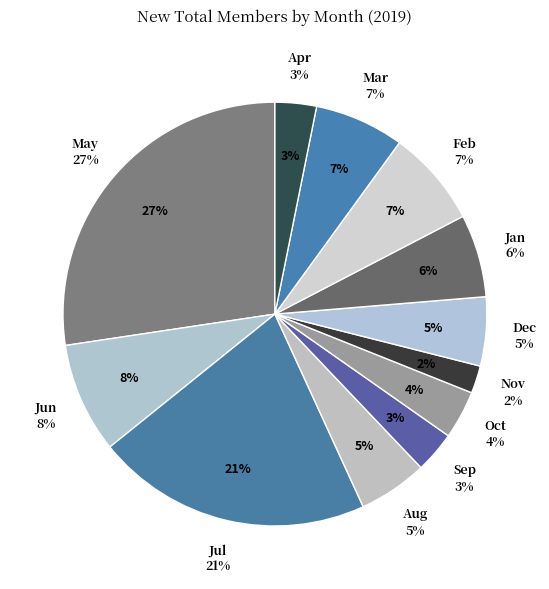

Is it true that Jan is 1% of the pie?

False